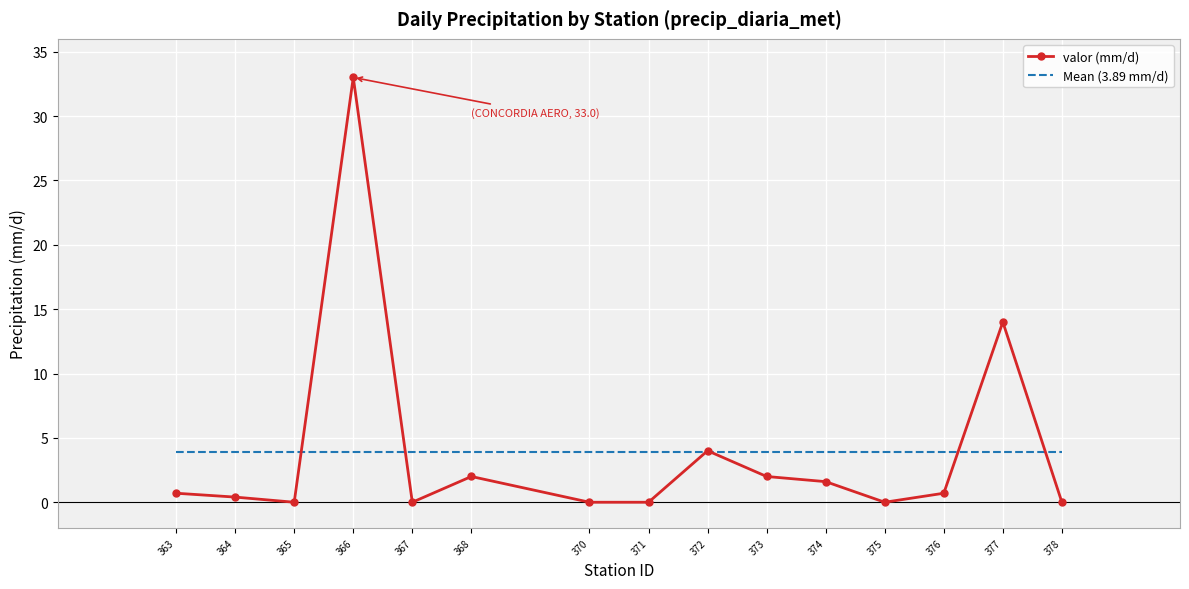

Which series ends up on top after the final intersection of Mean (3.89 mm/d) and valor (mm/d)?

Mean (3.89 mm/d)